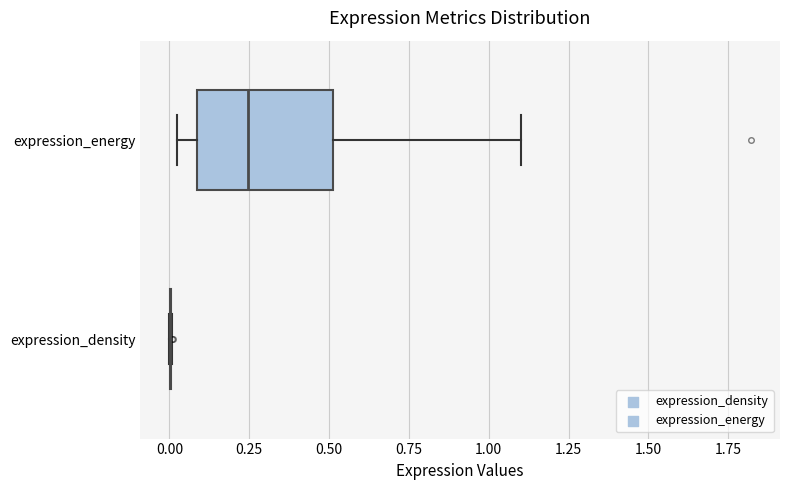

Reading bottom to top, transcribe this box plot: for each box, give where its median line is, the range the box spans, and where its two whiskers end, as read against the x-axis. The values are not printed on the chart, so give them approximately, as read against the axis.

expression_density: box collapsed to a line at 0.00, whiskers 0.00 to 0.00
expression_energy: median 0.25, box 0.10 to 0.50, whiskers 0.00 to 1.10